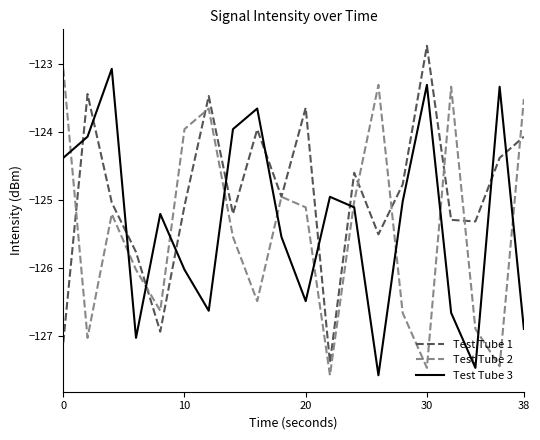

Which series has the largest total across all categories?

Test Tube 1